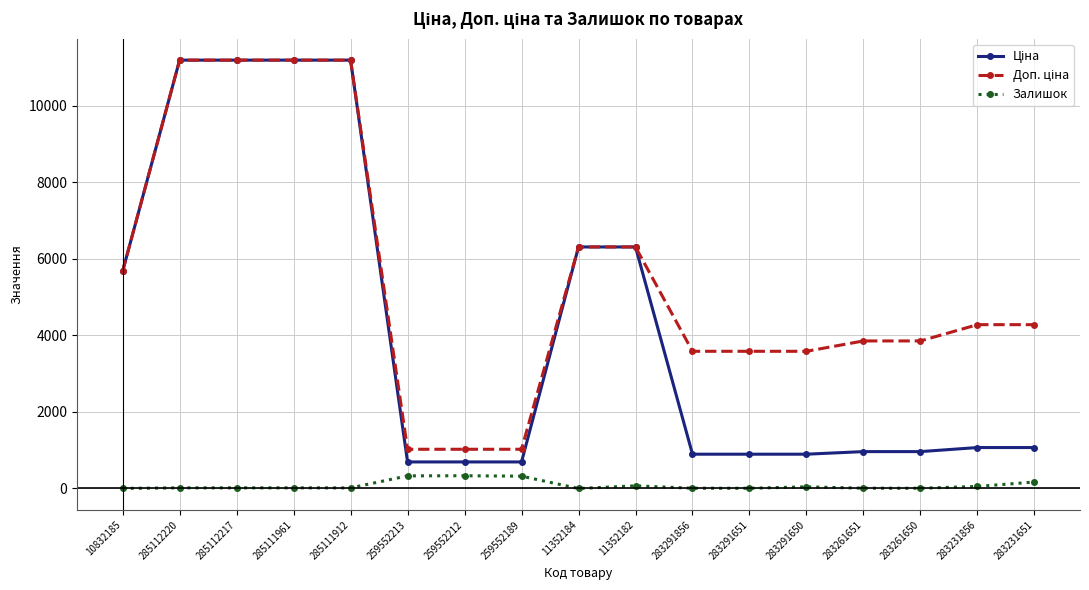

How many distinct data groups are displayed?

3